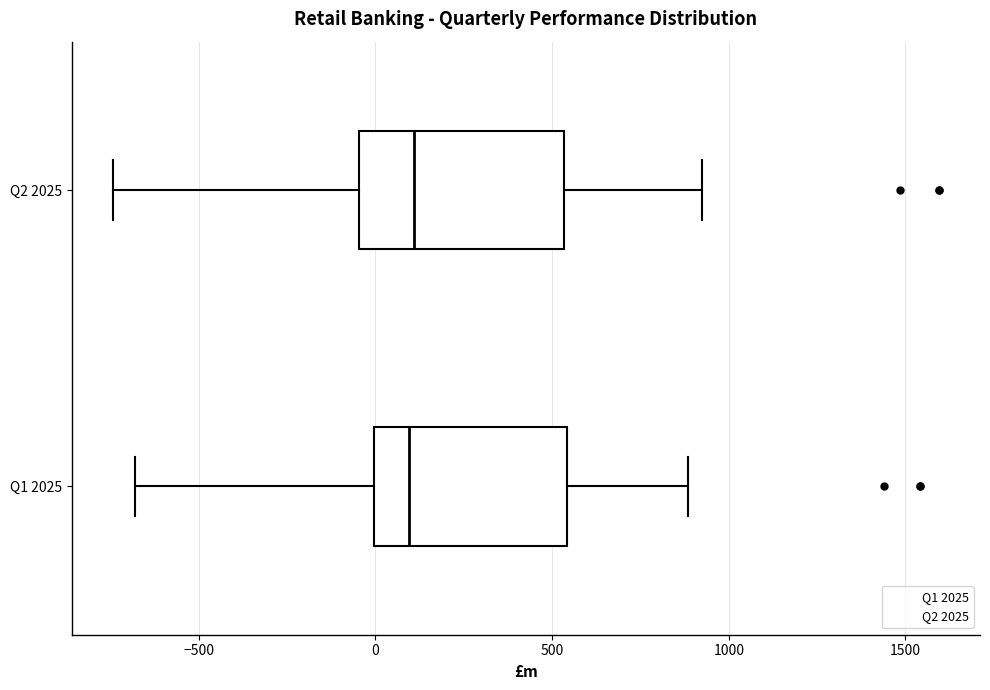

Reading bottom to top, read every box against the x-axis: the position of its median line, the range the box covers, and the ends of its whiskers. The values are not printed on the chart, so give them approximately, as read against the axis.

Q1 2025: median 100, box 0 to 550, whiskers -700 to 900
Q2 2025: median 100, box -50 to 550, whiskers -750 to 950